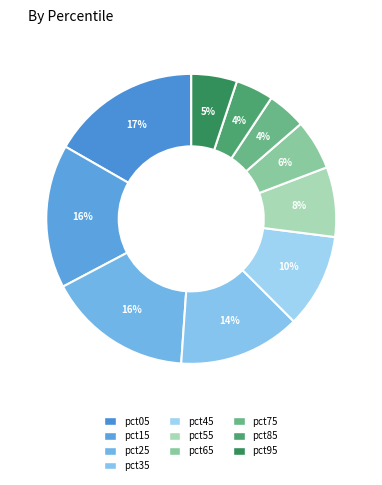

Count the number of slices in the pie.

10